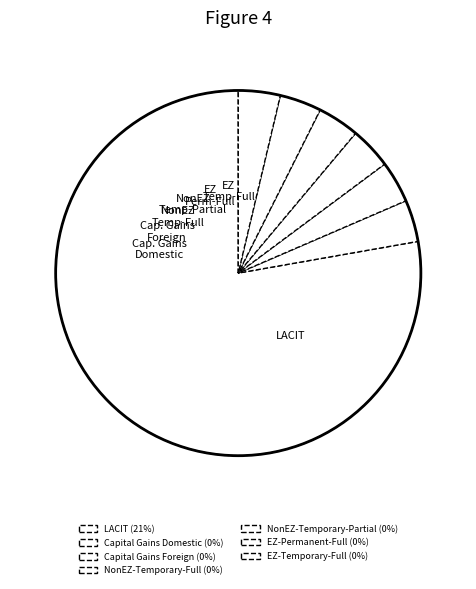

Which slice is the smallest?

Capital Gains Domestic (0%)